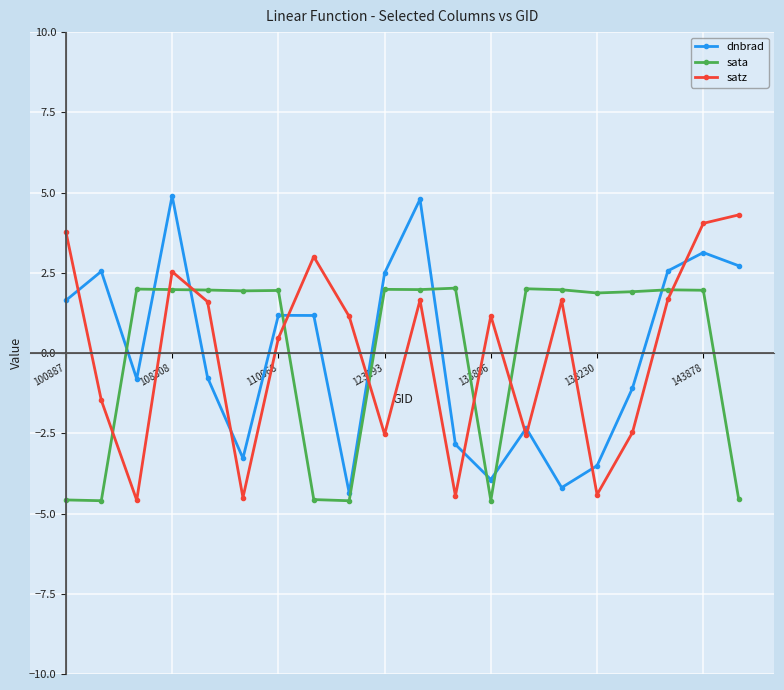

How many intersections are there between satz and dnbrad?

10